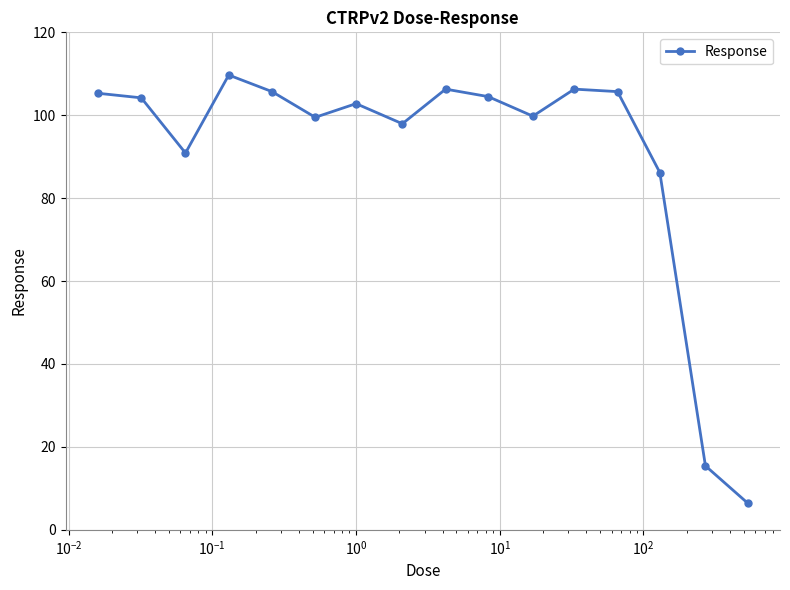

What is the difference between the maximum and minimum values?

103.2